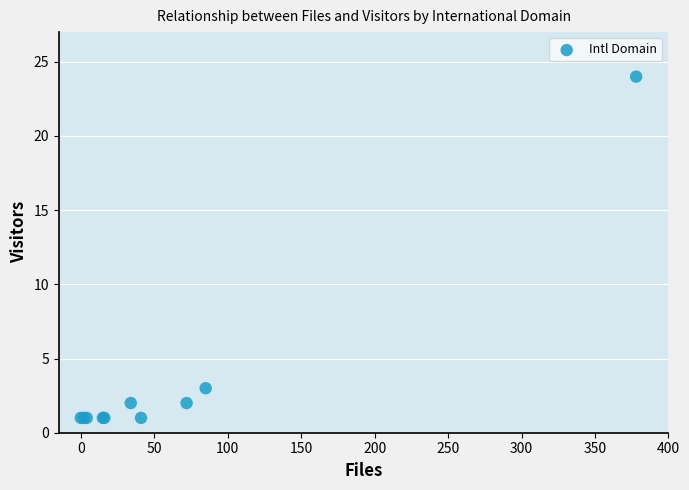

What Y value in the scatter plot is closest to 12?

3